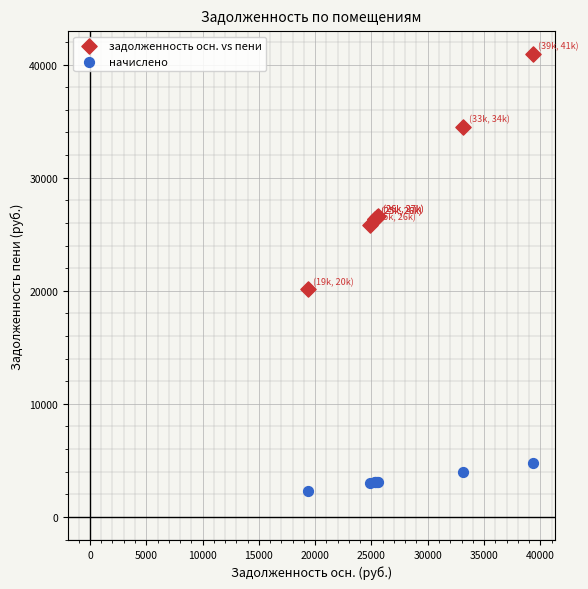

What are all the series names shown in the legend?

задолженность осн. vs пени, начислено